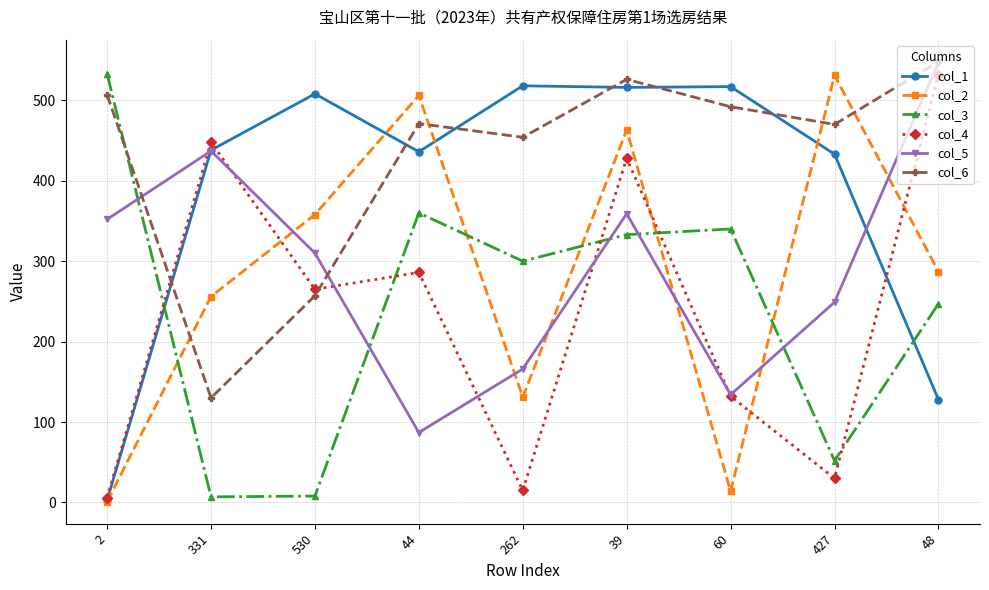

What is the sum of all col_1 values?

3497